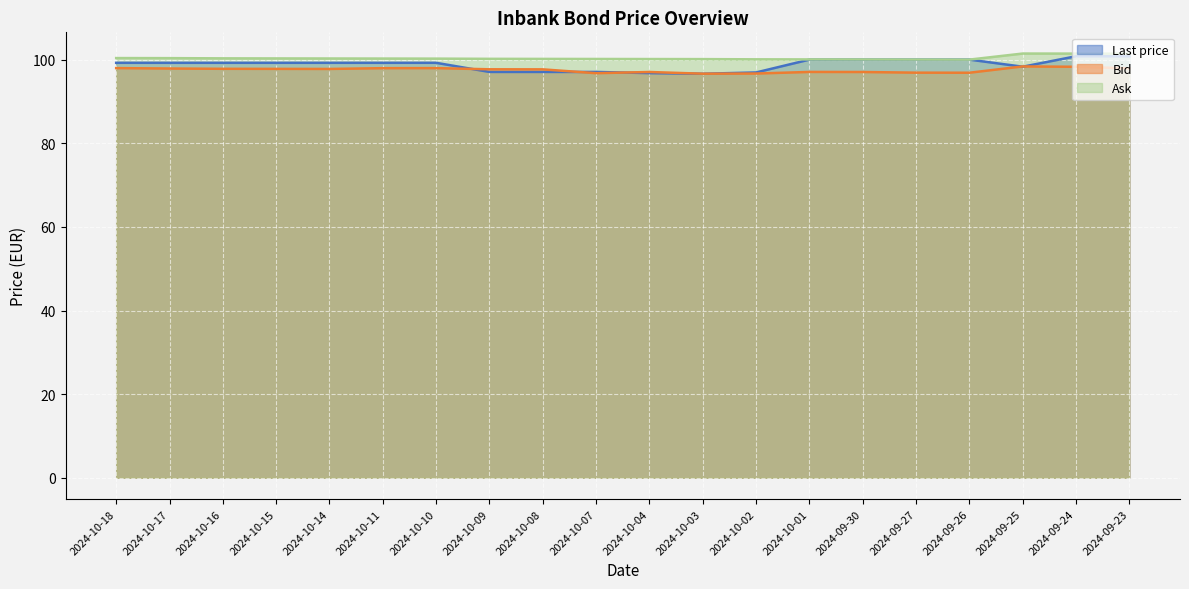

At which category does Ask reach its first local peak?

2024-09-25